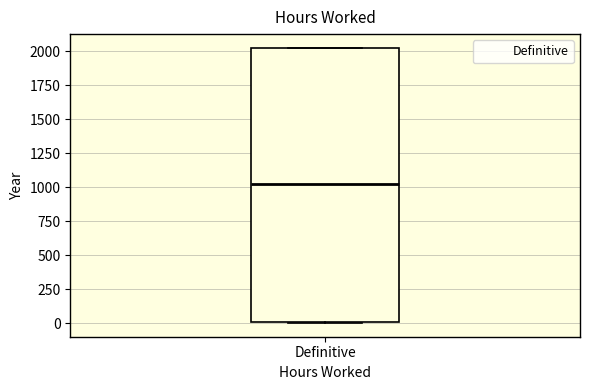

Read this box plot against the y-axis: the position of the median line, the range covered by the box, and the ends of both whiskers. The values are not printed on the chart, so give them approximately, as read against the axis.

median 1050, box 0 to 2050, whiskers 0 to 2050